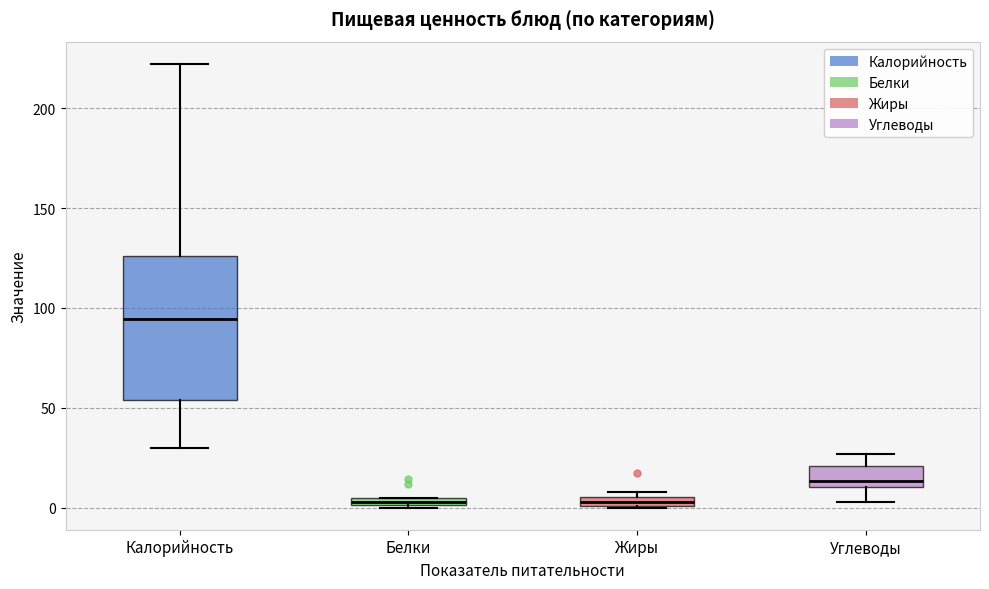

Where is the upper edge of the box for Жиры on the y-axis? The values are not printed on the chart, so give them approximately, as read against the axis.

5